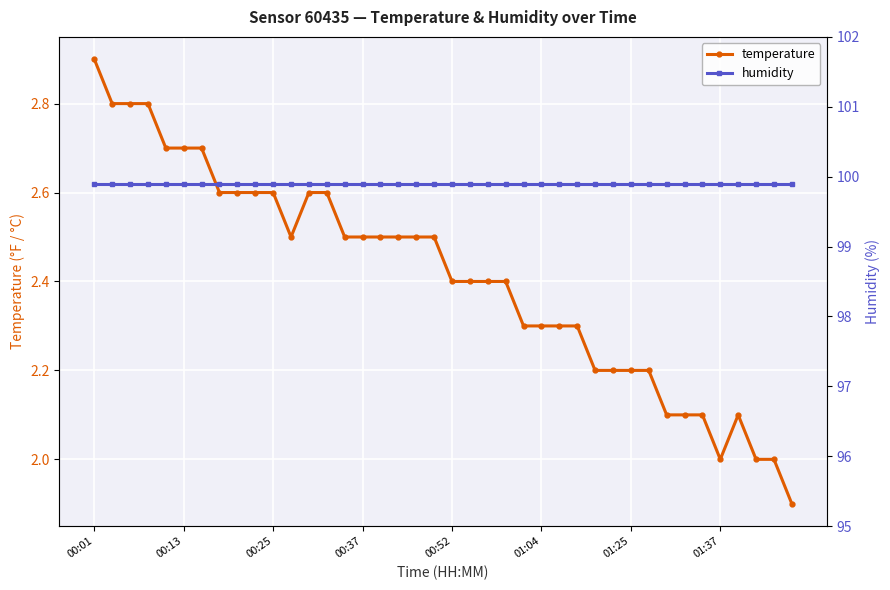

What is the maximum value for temperature?

2.9